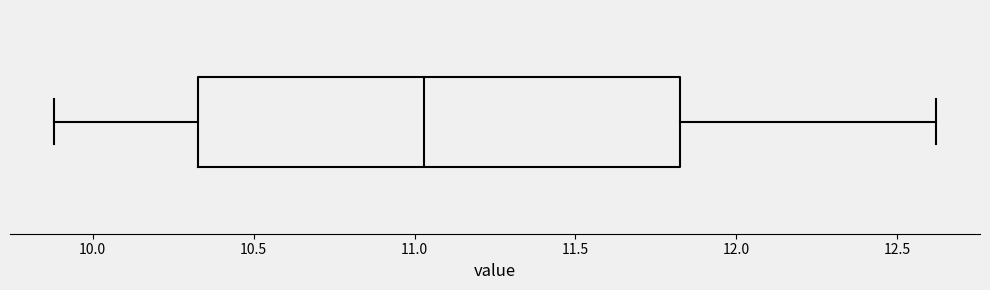

Read this box plot against the x-axis: the position of the median line, the range covered by the box, and the ends of both whiskers. The values are not printed on the chart, so give them approximately, as read against the axis.

median 11.05, box 10.35 to 11.85, whiskers 9.90 to 12.60